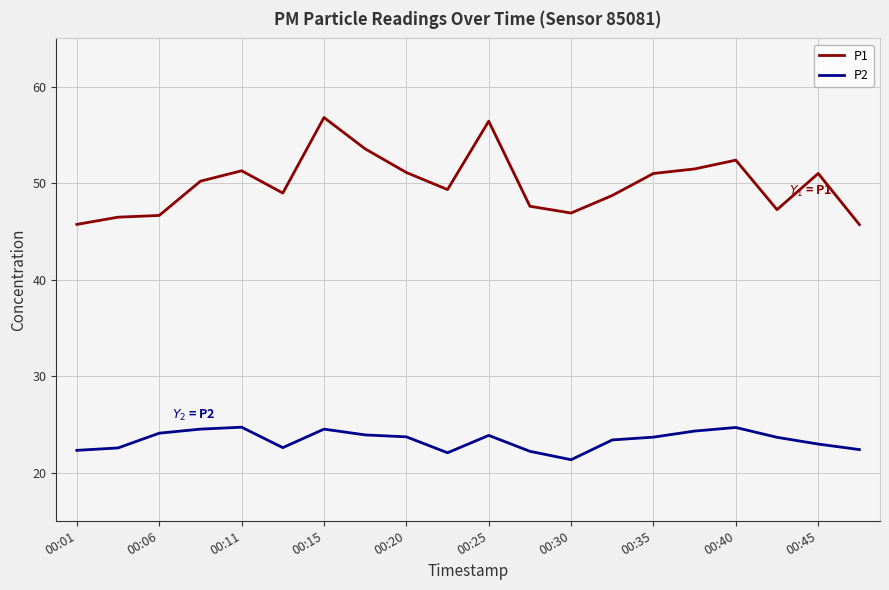

Which series has the largest total across all categories?

P1